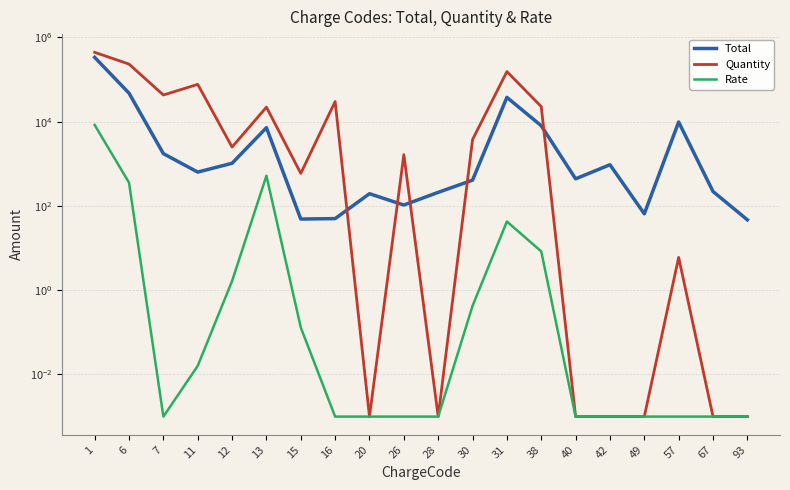

What are all the series names shown in the legend?

Total, Quantity, Rate